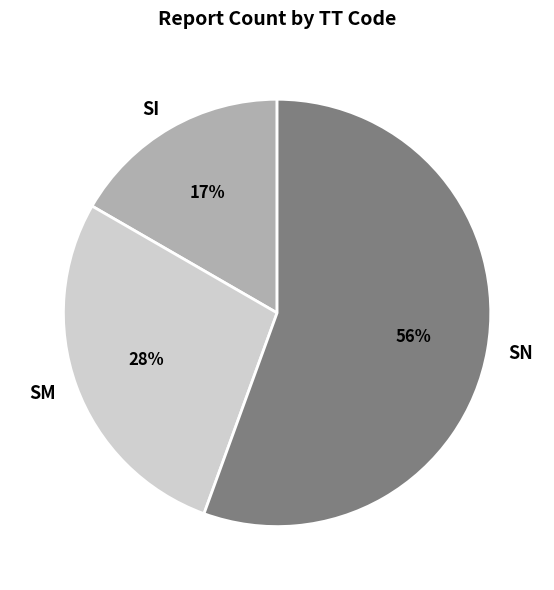

The SN slice represents 50% of the pie. True or false?

False